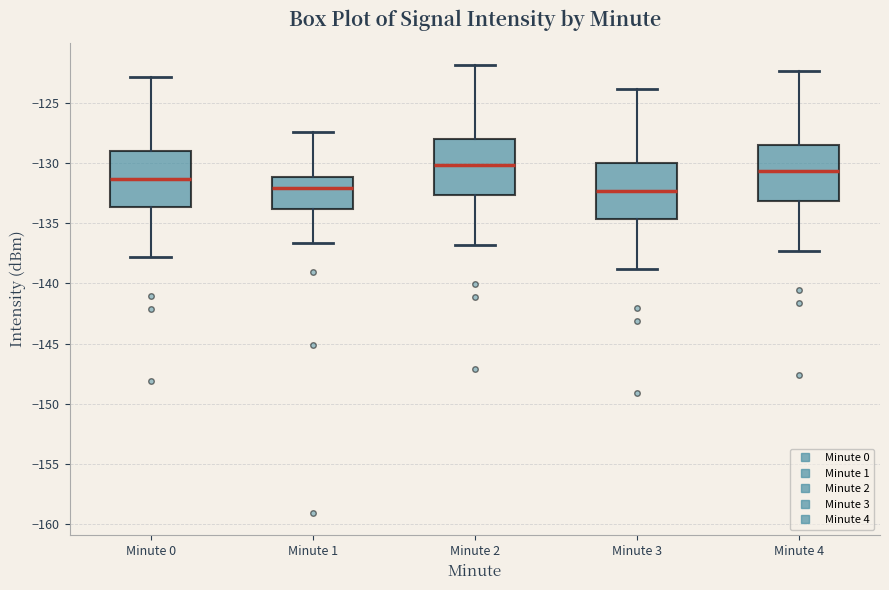

Where does the lower whisker of the box for Minute 0 end on the y-axis? The values are not printed on the chart, so give them approximately, as read against the axis.

-138.0